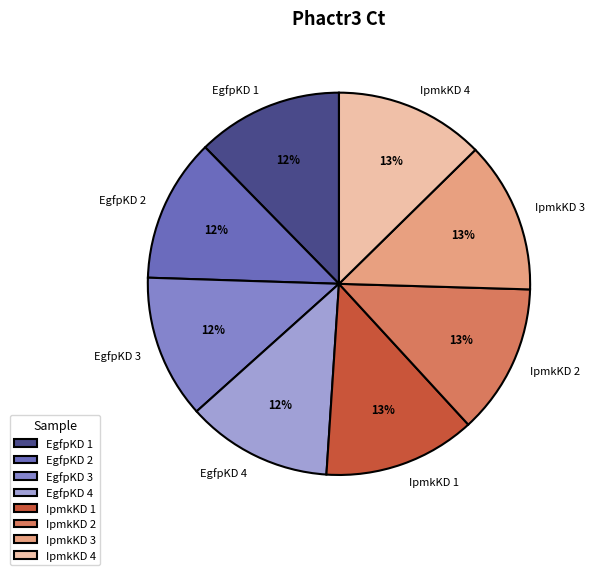

Count the number of slices in the pie.

8